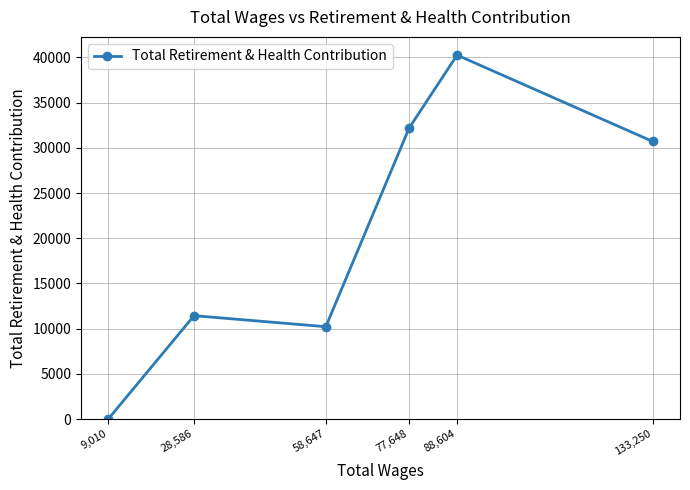

What is the maximum value shown in the chart?

40262